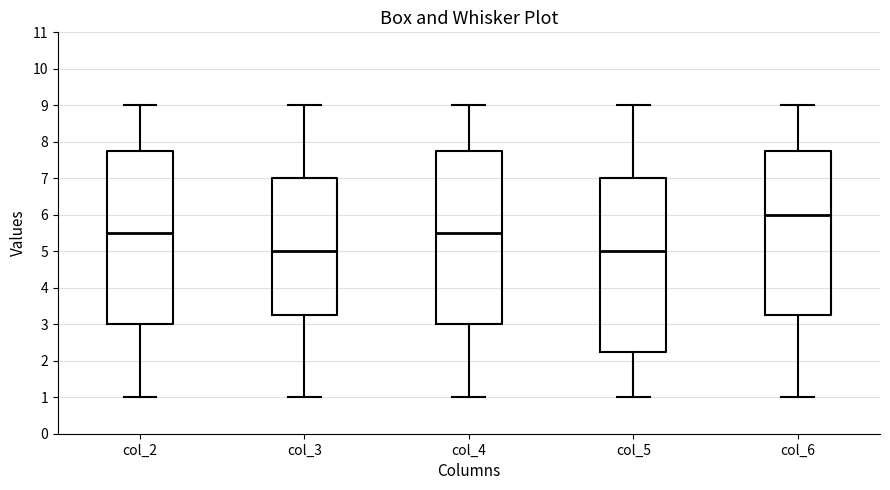

Where does the upper whisker of the box for col_2 end on the y-axis? The values are not printed on the chart, so give them approximately, as read against the axis.

9.0